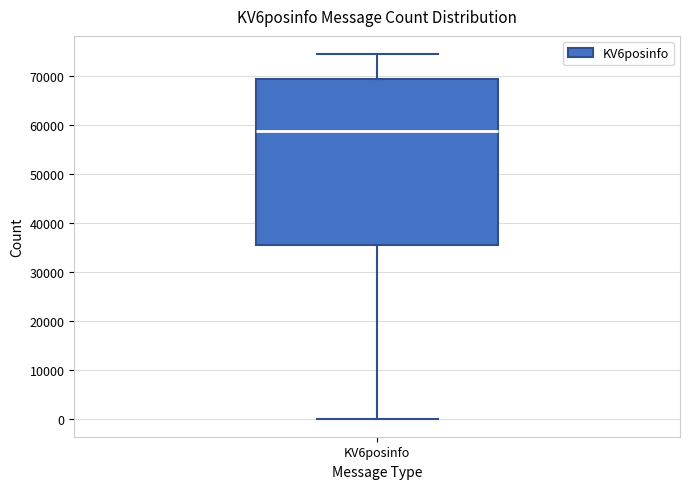

Read this box plot against the y-axis: the position of the median line, the range covered by the box, and the ends of both whiskers. The values are not printed on the chart, so give them approximately, as read against the axis.

median 59000, box 35000 to 69000, whiskers 0 to 74000